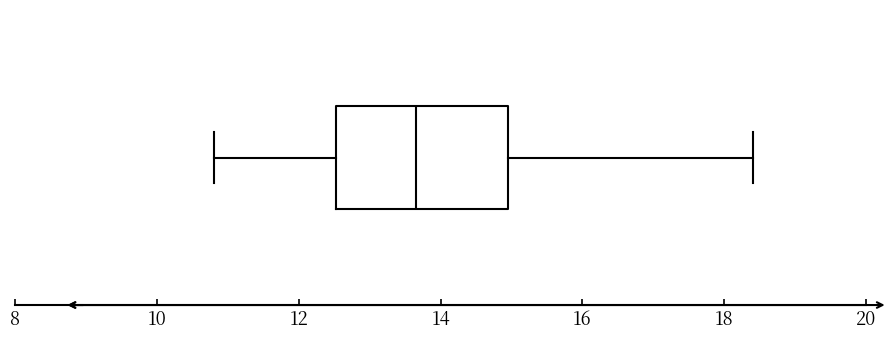

Transcribe this box plot: give where the median line is, the range the box spans, and where the two whiskers end, as read against the x-axis. The values are not printed on the chart, so give them approximately, as read against the axis.

median 13.6, box 12.6 to 15.0, whiskers 10.8 to 18.4